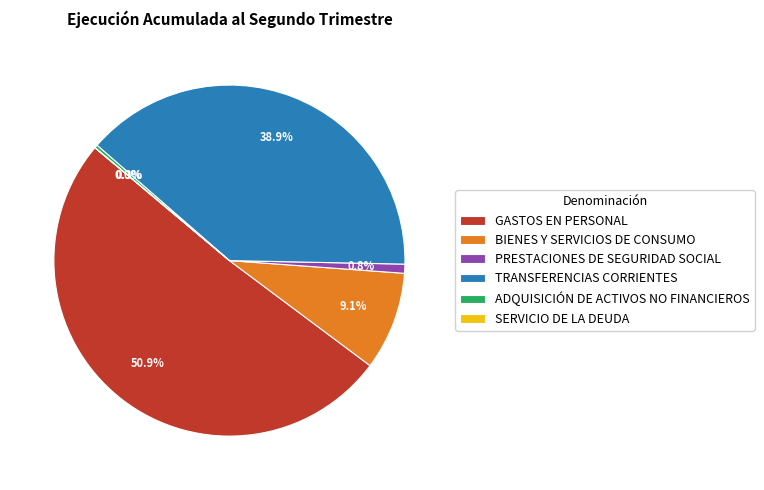

Which category accounts for the majority?

GASTOS EN PERSONAL